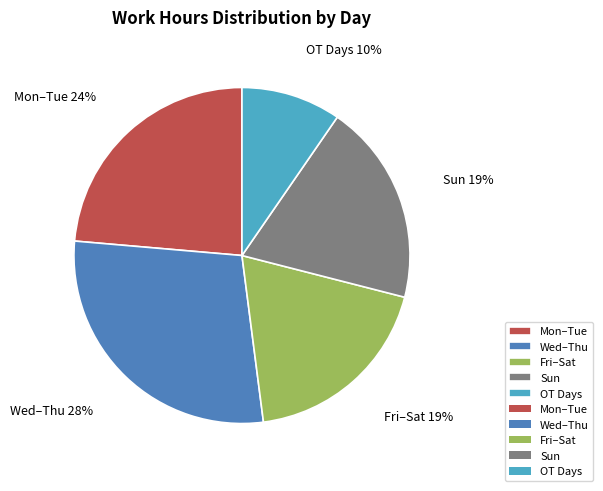

Count the number of slices in the pie.

5